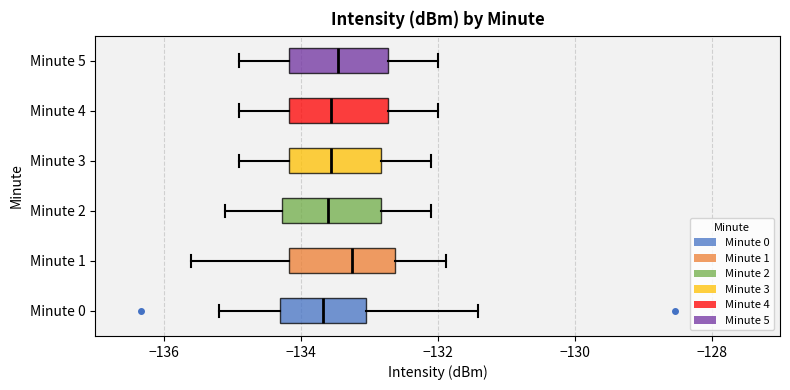

Reading bottom to top, transcribe this box plot: for each box, give where its median line is, the range the box spans, and where its two whiskers end, as read against the x-axis. The values are not printed on the chart, so give them approximately, as read against the axis.

Minute 0: median -133.6, box -134.2 to -133.0, whiskers -135.2 to -131.4
Minute 1: median -133.2, box -134.2 to -132.6, whiskers -135.6 to -131.8
Minute 2: median -133.6, box -134.2 to -132.8, whiskers -135.0 to -132.0
Minute 3: median -133.6, box -134.2 to -132.8, whiskers -134.8 to -132.0
Minute 4: median -133.6, box -134.2 to -132.8, whiskers -134.8 to -132.0
Minute 5: median -133.4, box -134.2 to -132.8, whiskers -134.8 to -132.0